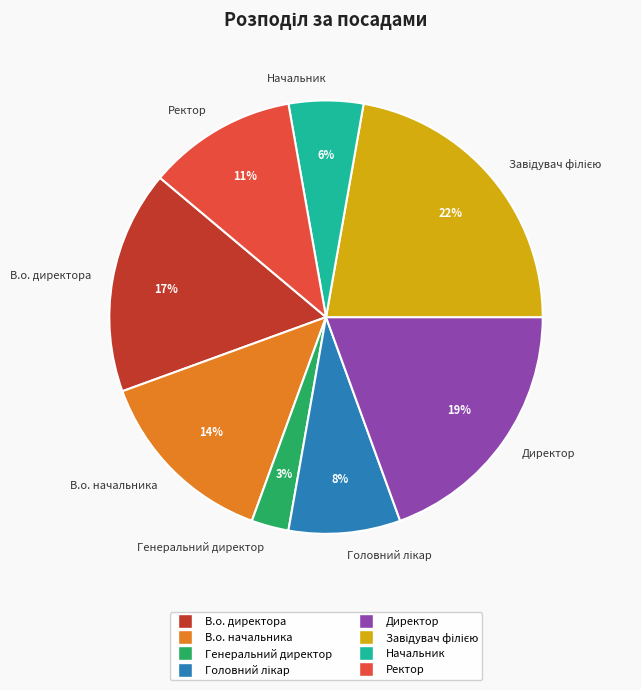

To the nearest percent, what portion does В.о. начальника represent?

14%